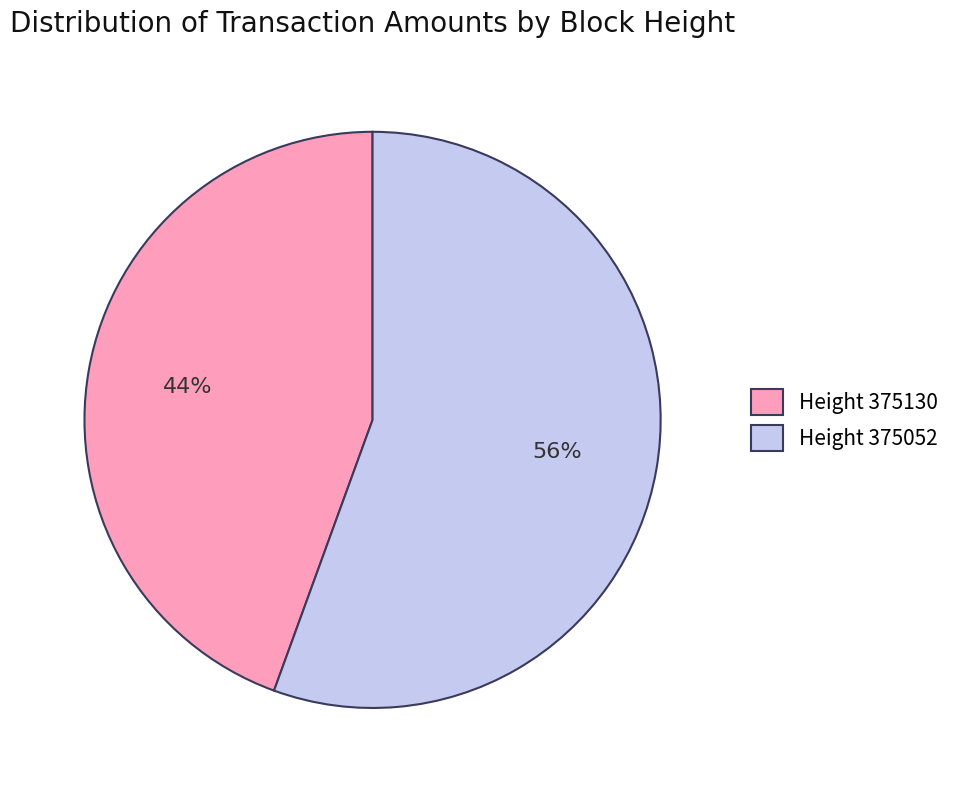

Which category has the biggest portion of the pie?

Height 375052